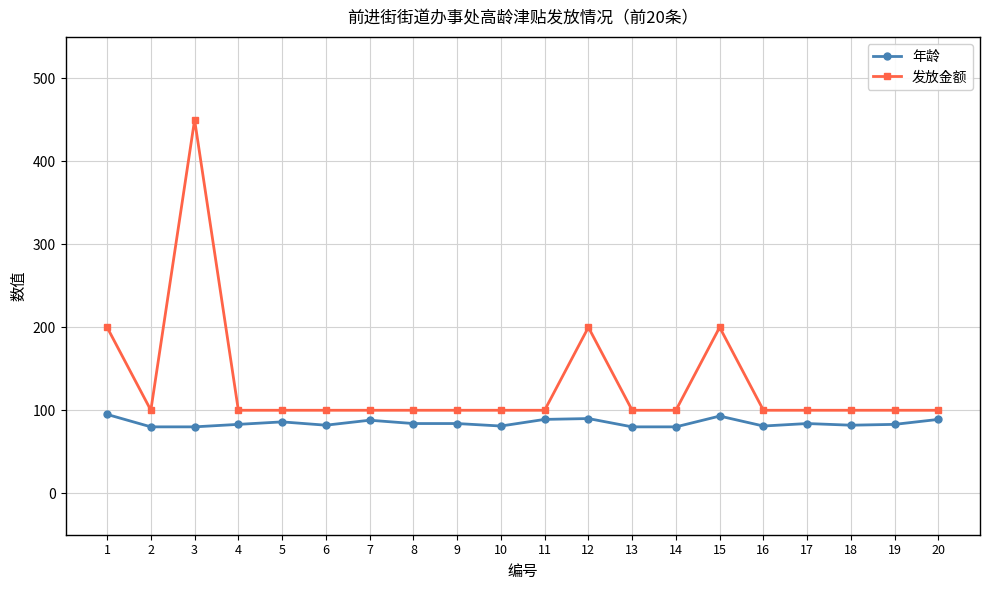

What are all the series names shown in the legend?

年龄, 发放金额